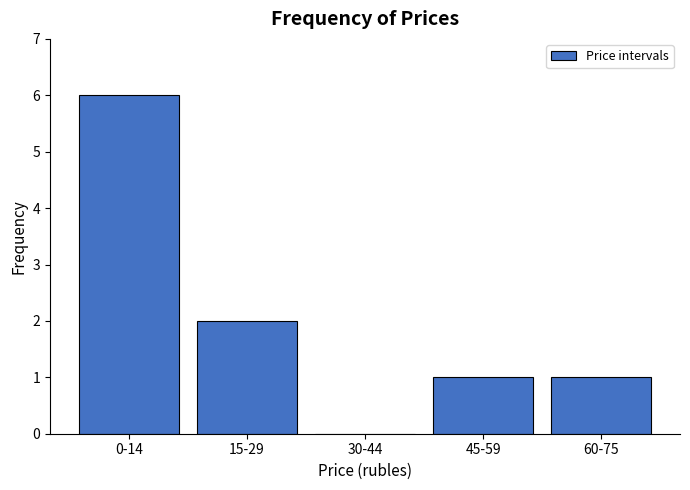

Reading left to right, what are all the values shown in this chart?

0-14=6	15-29=2	30-44=0	45-59=1	60-75=1